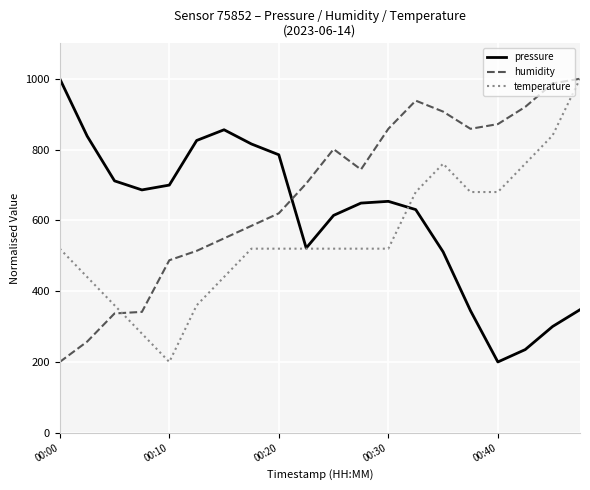

What is the greatest value displayed?

1000.0